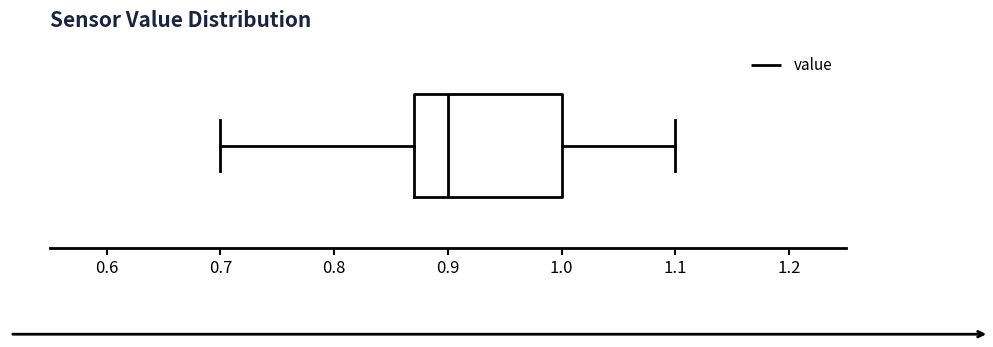

Where does the left whisker of the box end on the x-axis? The values are not printed on the chart, so give them approximately, as read against the axis.

0.70